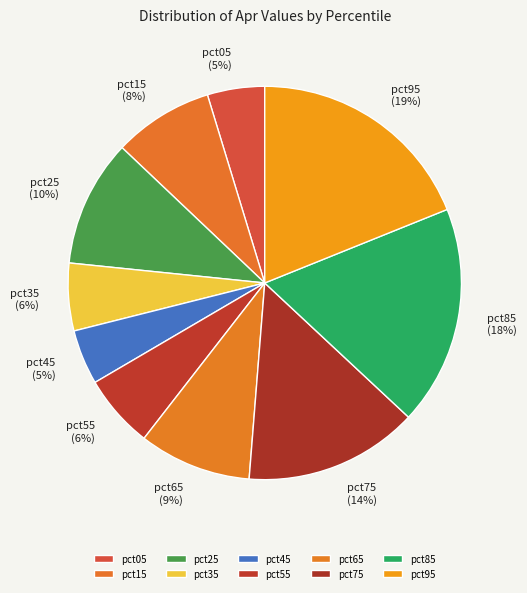

Which category has the biggest portion of the pie?

pct95